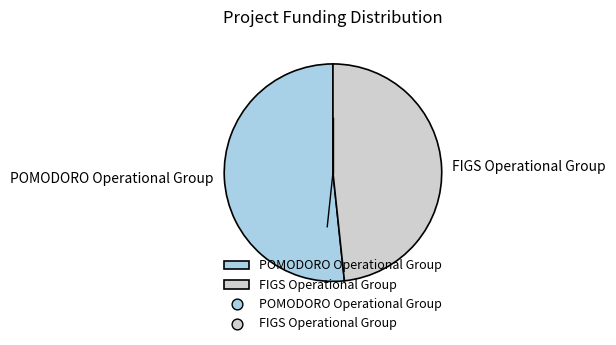

Combined, do POMODORO Operational Group and FIGS Operational Group account for over 50%?

Yes